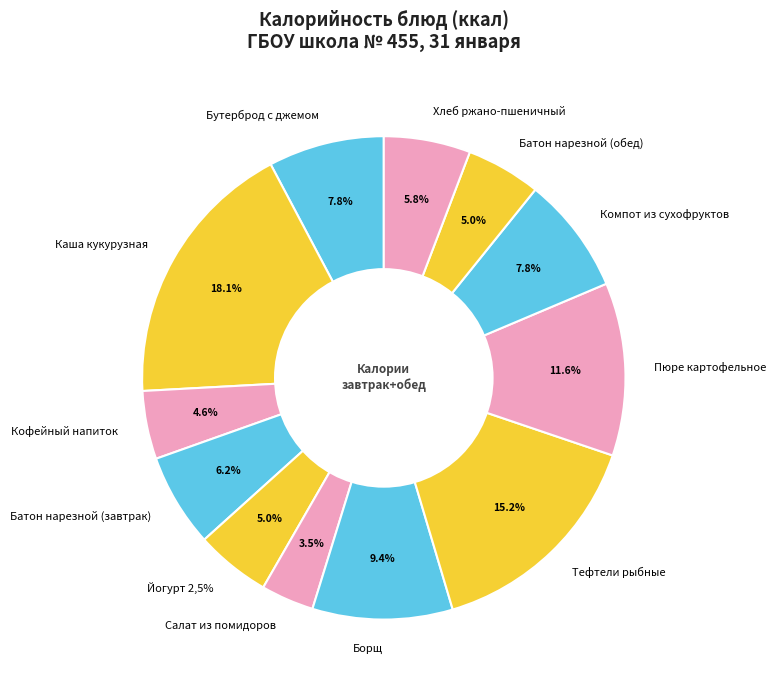

What percentage is the Салат из помидоров slice, to the nearest percent?

4%